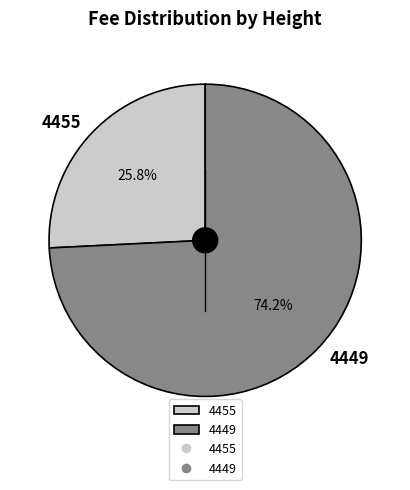

What is the ratio of the value at 4449 to the value at 4455?

2.9